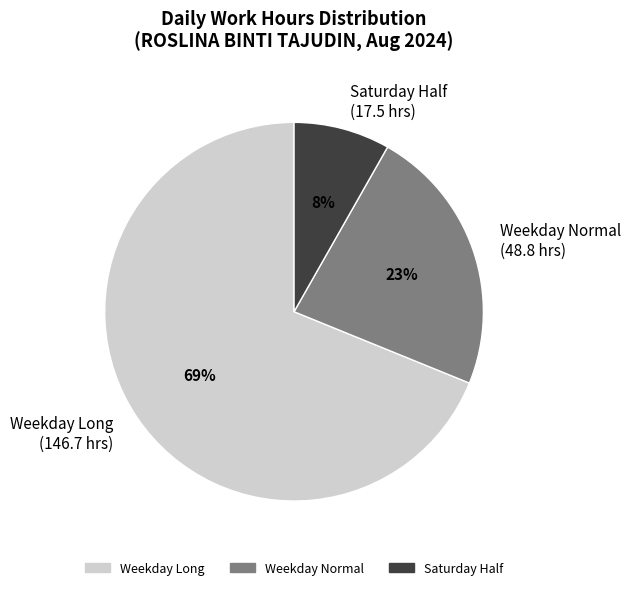

To the nearest percent, what is the difference between the Saturday Half (17.5 hrs) and Weekday Long (146.7 hrs) slice percentages?

61%